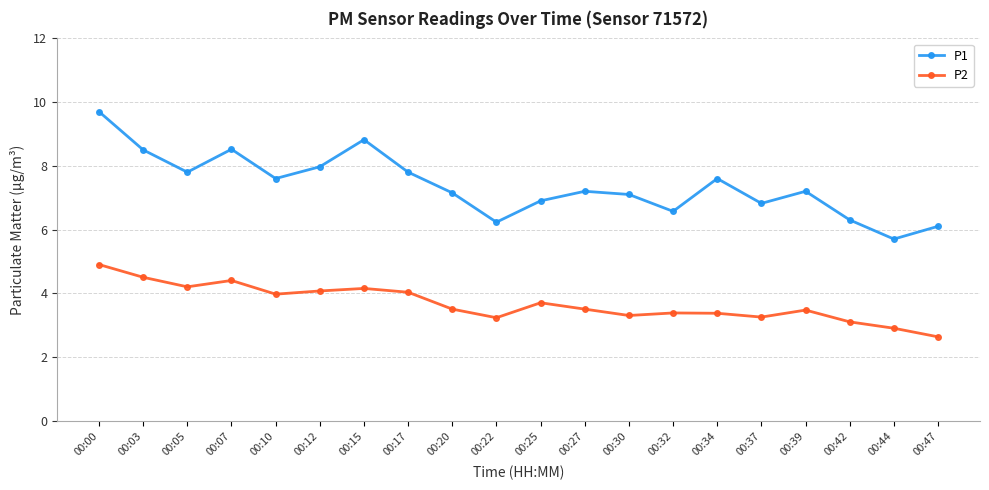

What are all the series names shown in the legend?

P1, P2